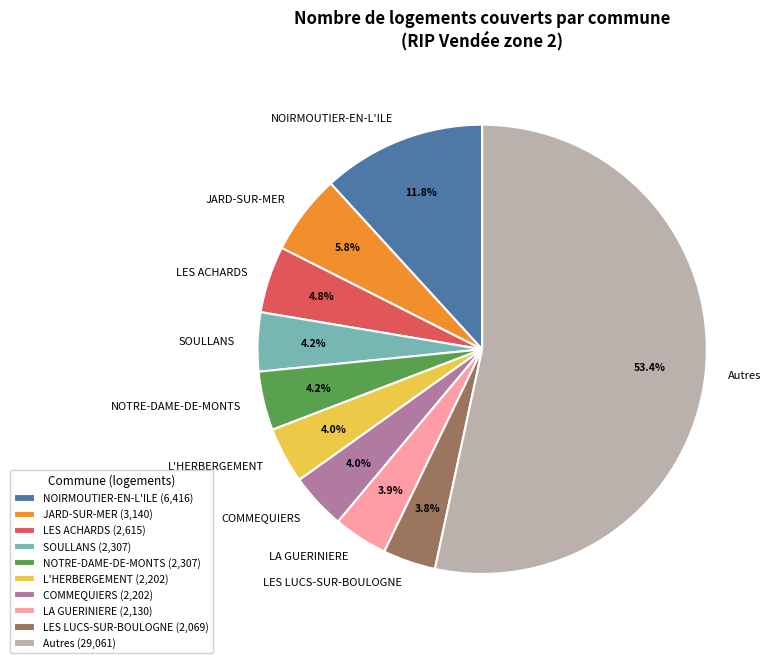

How many segments does this pie chart have?

10